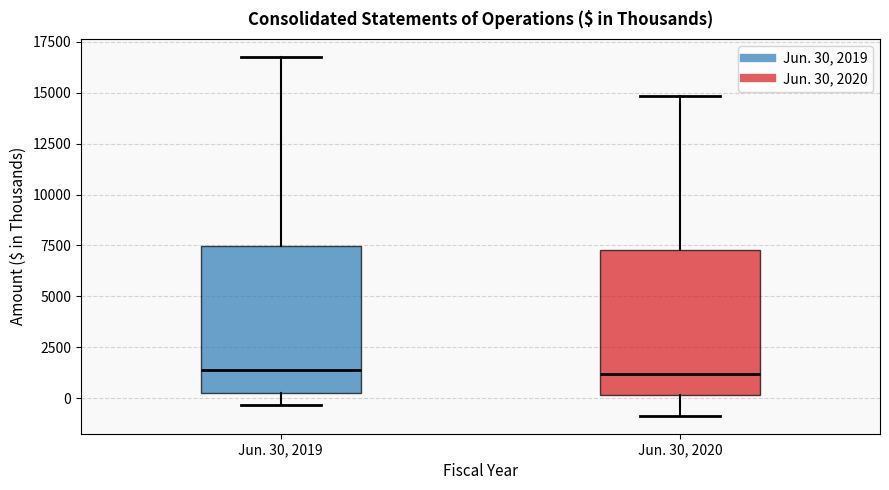

Reading left to right, read every box against the y-axis: the position of its median line, the range the box covers, and the ends of its whiskers. The values are not printed on the chart, so give them approximately, as read against the axis.

Jun. 30, 2019: median 1500, box 0 to 7500, whiskers -500 to 17000
Jun. 30, 2020: median 1000, box 0 to 7500, whiskers -1000 to 15000